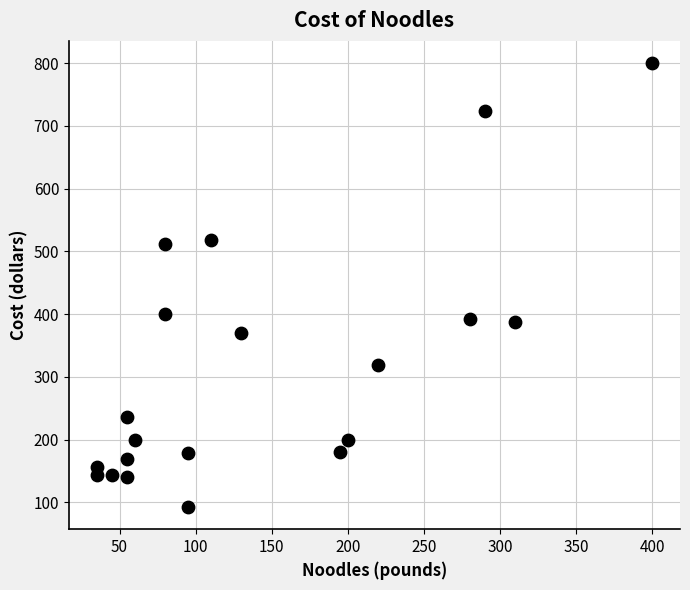

What is the range of X values (max minus min)?

365.0